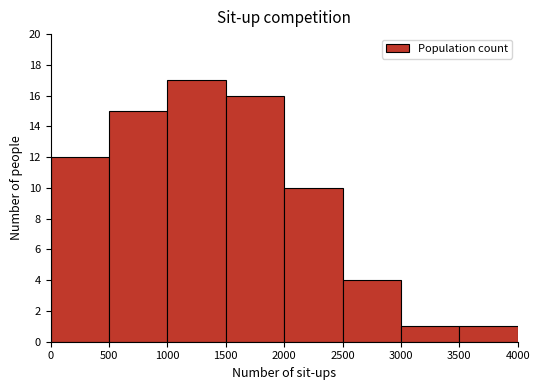

Reading left to right, transcribe this chart: for each bar, give the range it covers on the x-axis and its height. The values are not printed on the chart, so give them approximately, as read against the axis.

0 to 500: 12
500 to 1000: 15
1000 to 1500: 17
1500 to 2000: 16
2000 to 2500: 10
2500 to 3000: 4
3000 to 3500: 1
3500 to 4000: 1